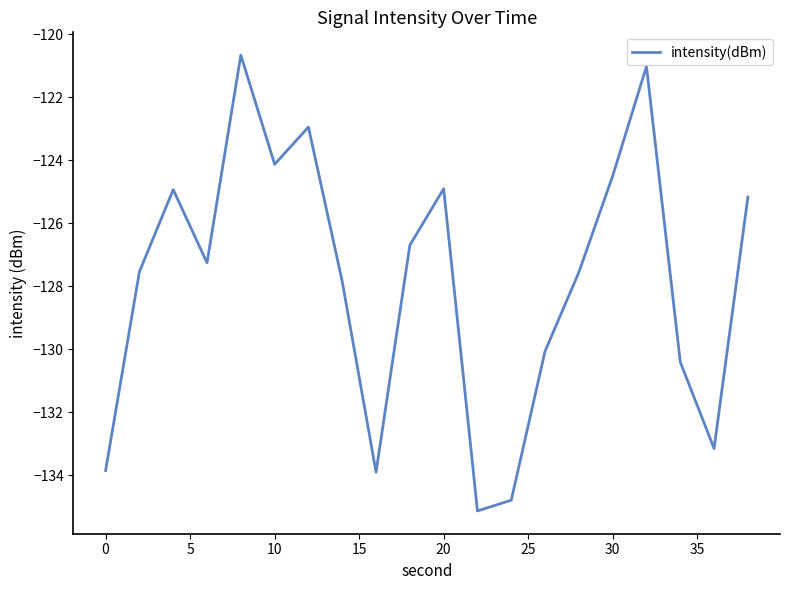

Does the chart display data point markers on the line(s)?

No